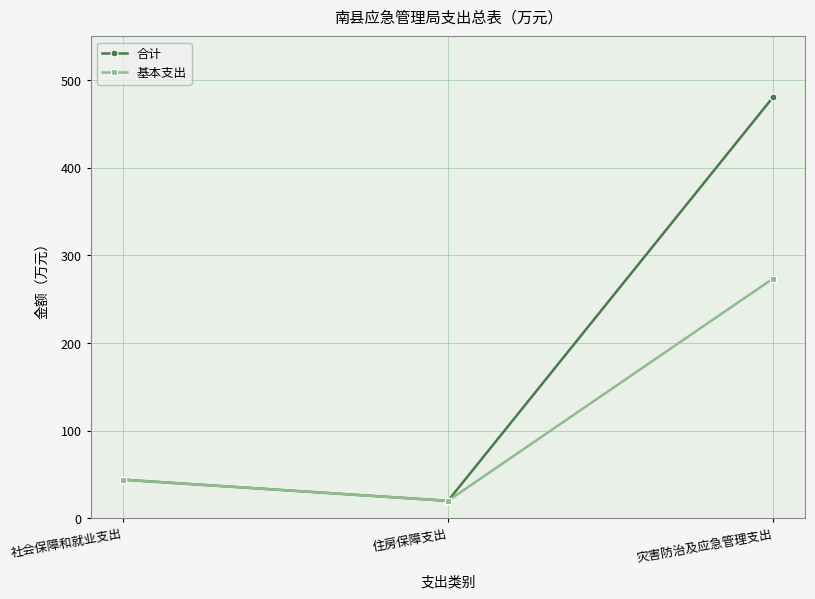

Which series has the largest total across all categories?

合计